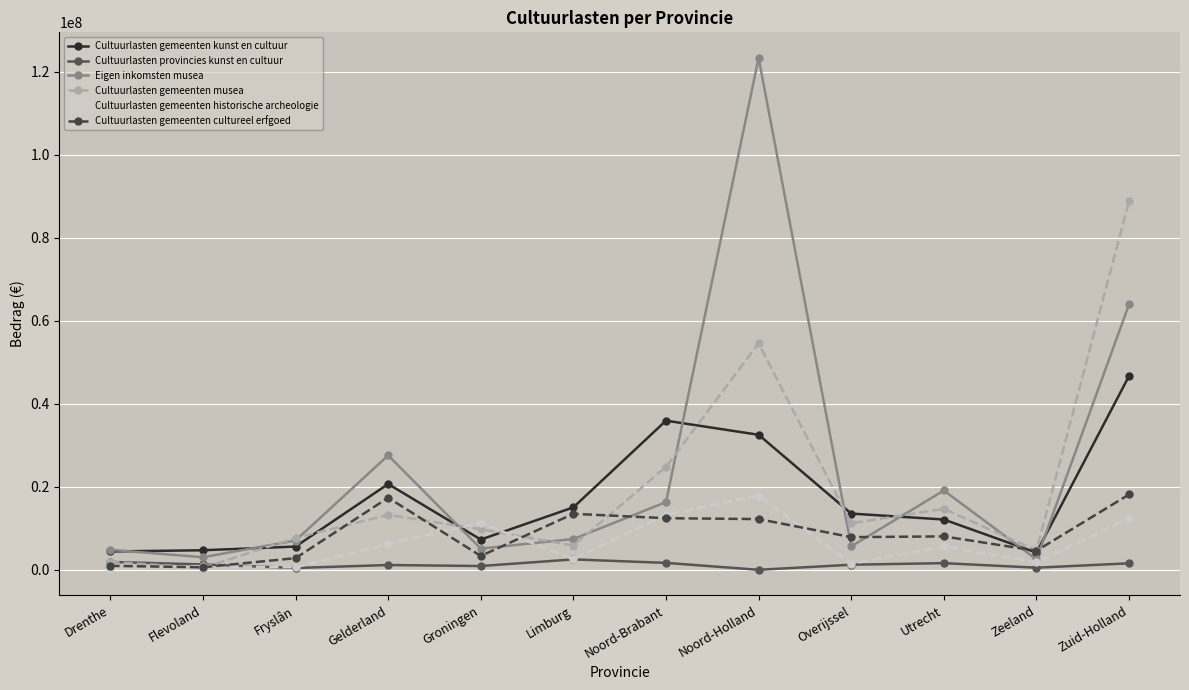

What is the difference between the highest and lowest values at Flevoland?

4230000